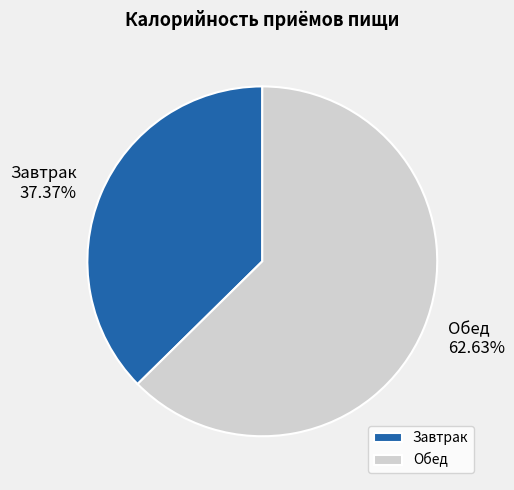

Is it true that Завтрак is 37% of the pie?

True